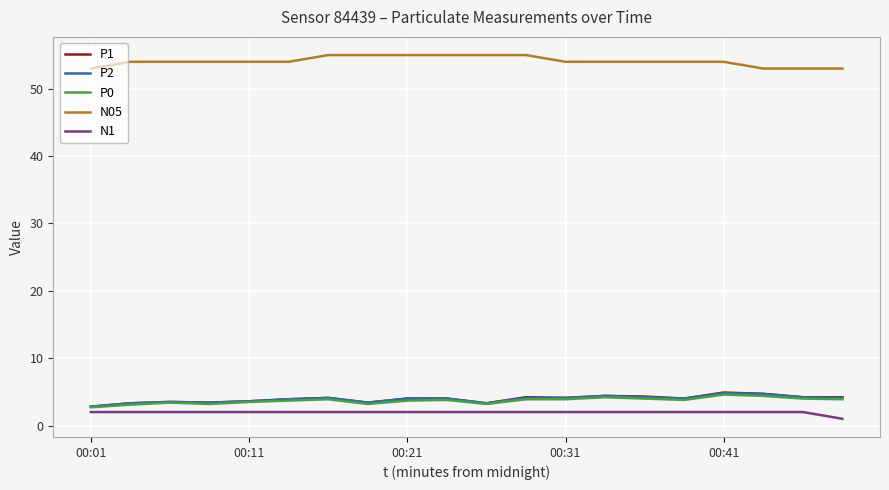

True or false: N05 and P0 intersect in this chart.

False